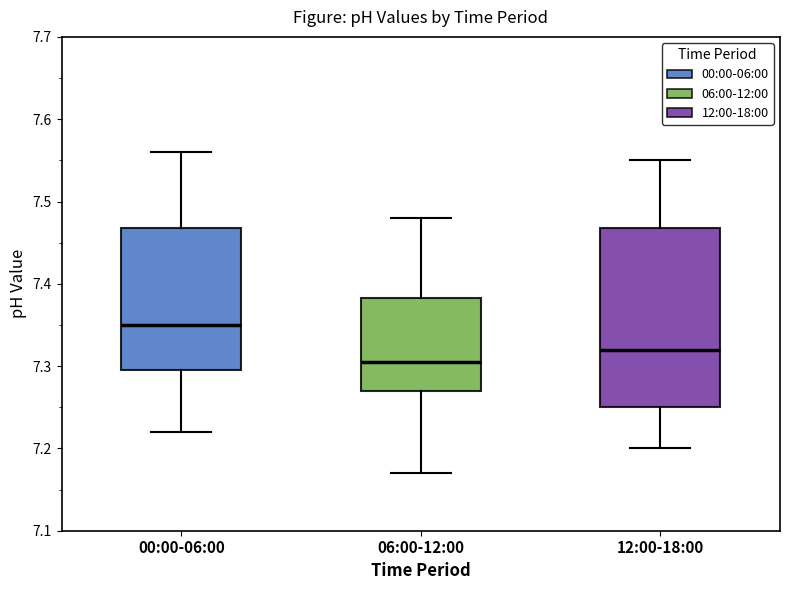

Reading left to right, read every box against the y-axis: the position of its median line, the range the box covers, and the ends of its whiskers. The values are not printed on the chart, so give them approximately, as read against the axis.

00:00-06:00: median 7.35, box 7.30 to 7.47, whiskers 7.22 to 7.56
06:00-12:00: median 7.31, box 7.27 to 7.38, whiskers 7.17 to 7.48
12:00-18:00: median 7.32, box 7.25 to 7.47, whiskers 7.20 to 7.55